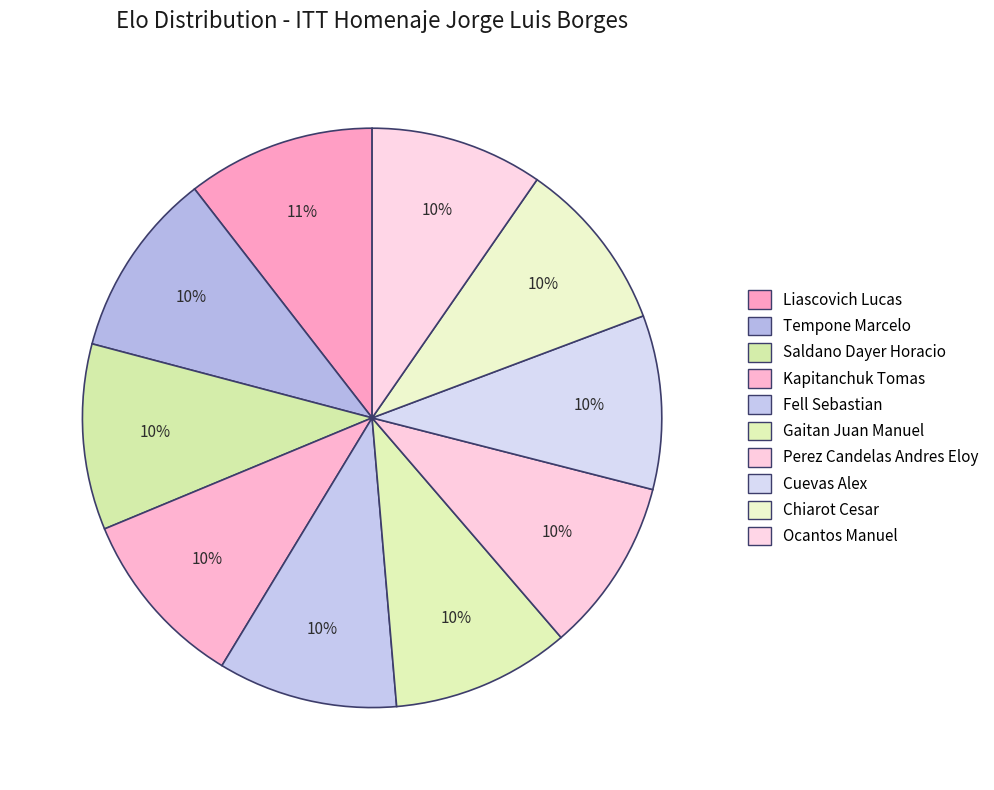

Is it true that Ocantos Manuel is 10% of the pie?

True